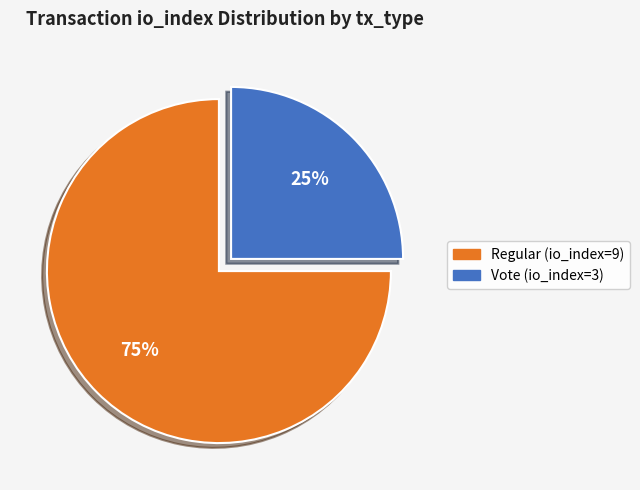

Rank the categories by value from lowest to highest.

Vote (io_index=3), Regular (io_index=9)